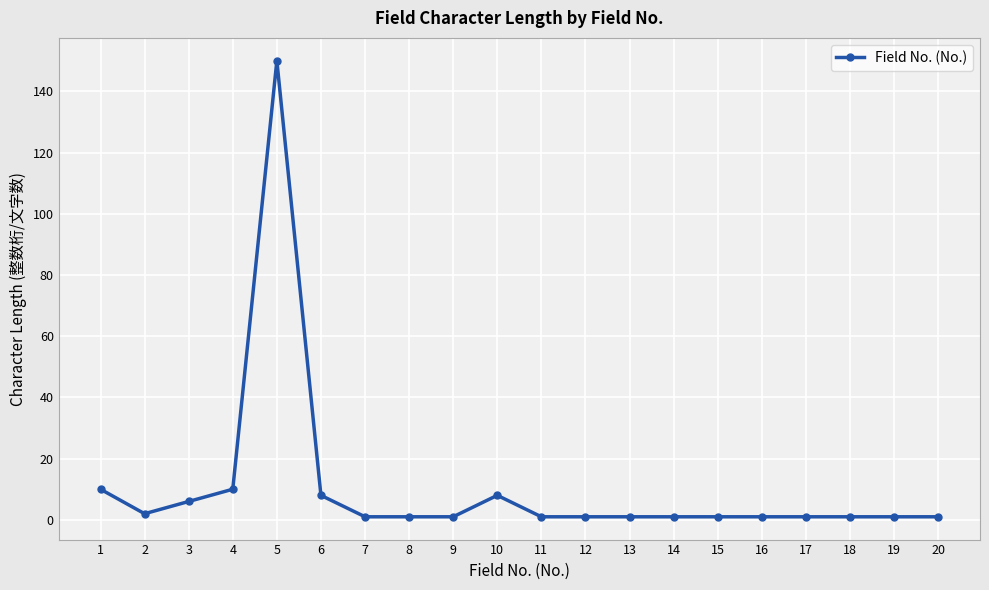

What is the difference between the maximum and minimum values?

149